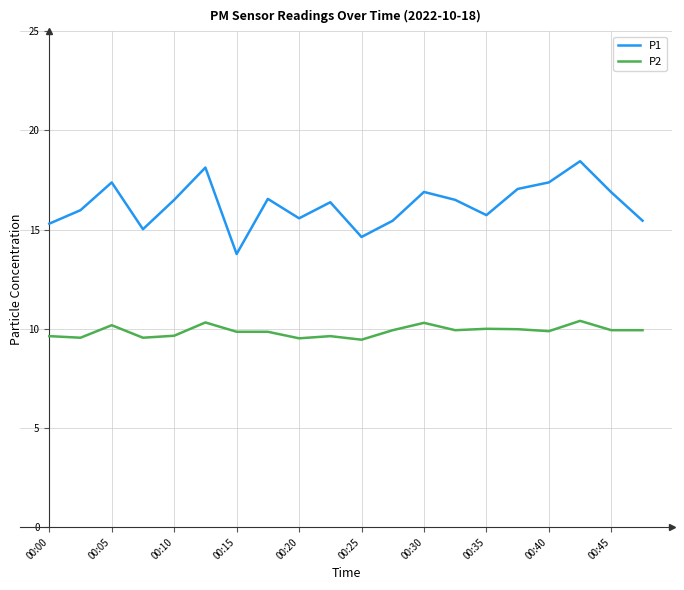

What is the minimum value for P1?

13.8